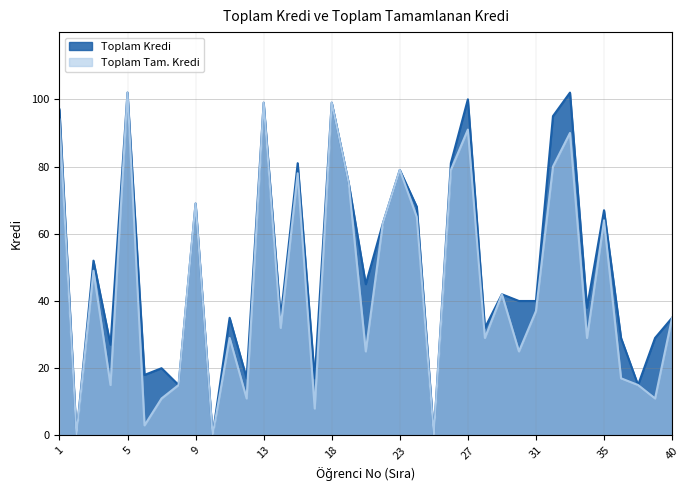

At which label does Toplam Kredi reach its minimum?

2